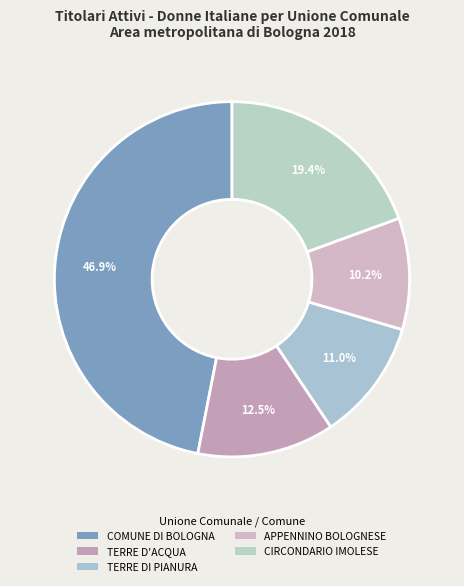

Between CIRCONDARIO IMOLESE and APPENNINO BOLOGNESE, which is larger?

CIRCONDARIO IMOLESE